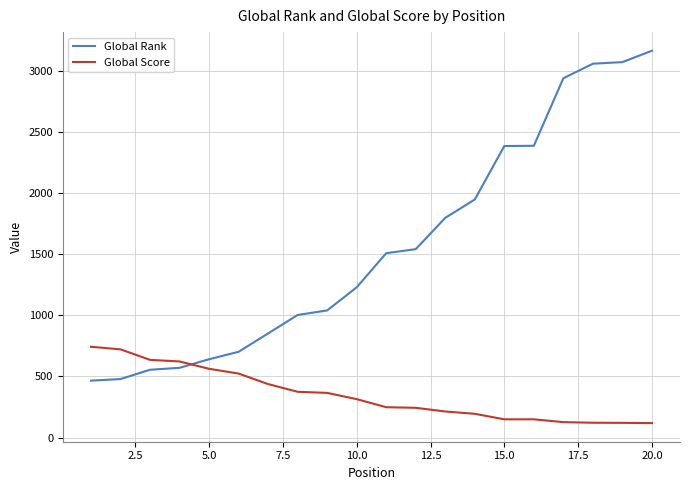

After their last crossing, which series has the higher values: Global Rank or Global Score?

Global Rank